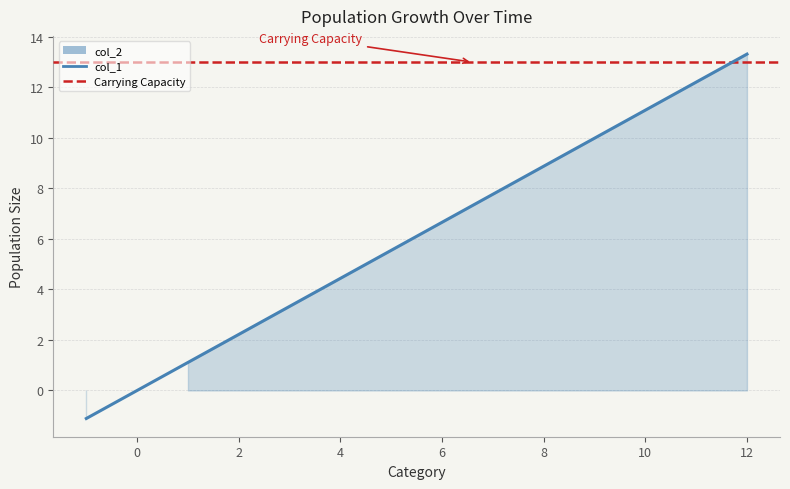

What is the approximate value at 12?

13.3